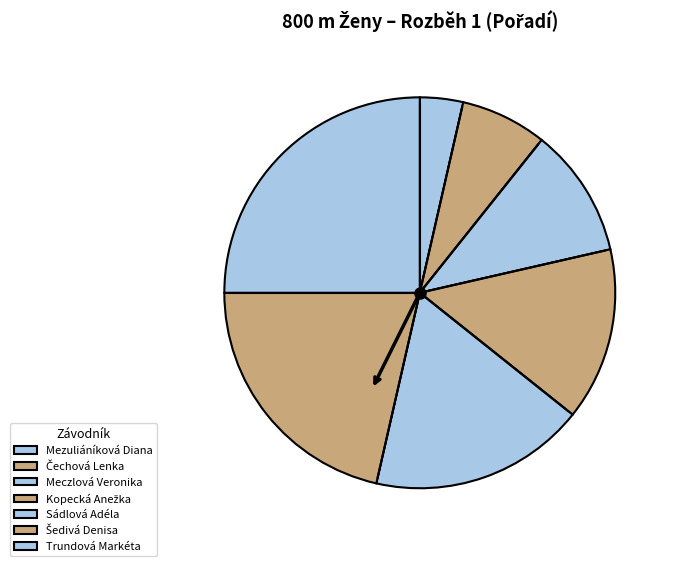

What is the ratio of the value at Mezuliáníková Diana to the value at Trundová Markéta?

0.1